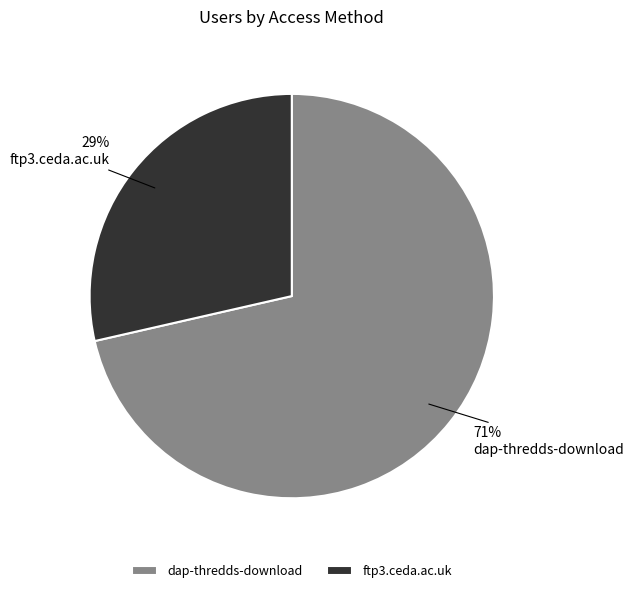

How many segments does this pie chart have?

2